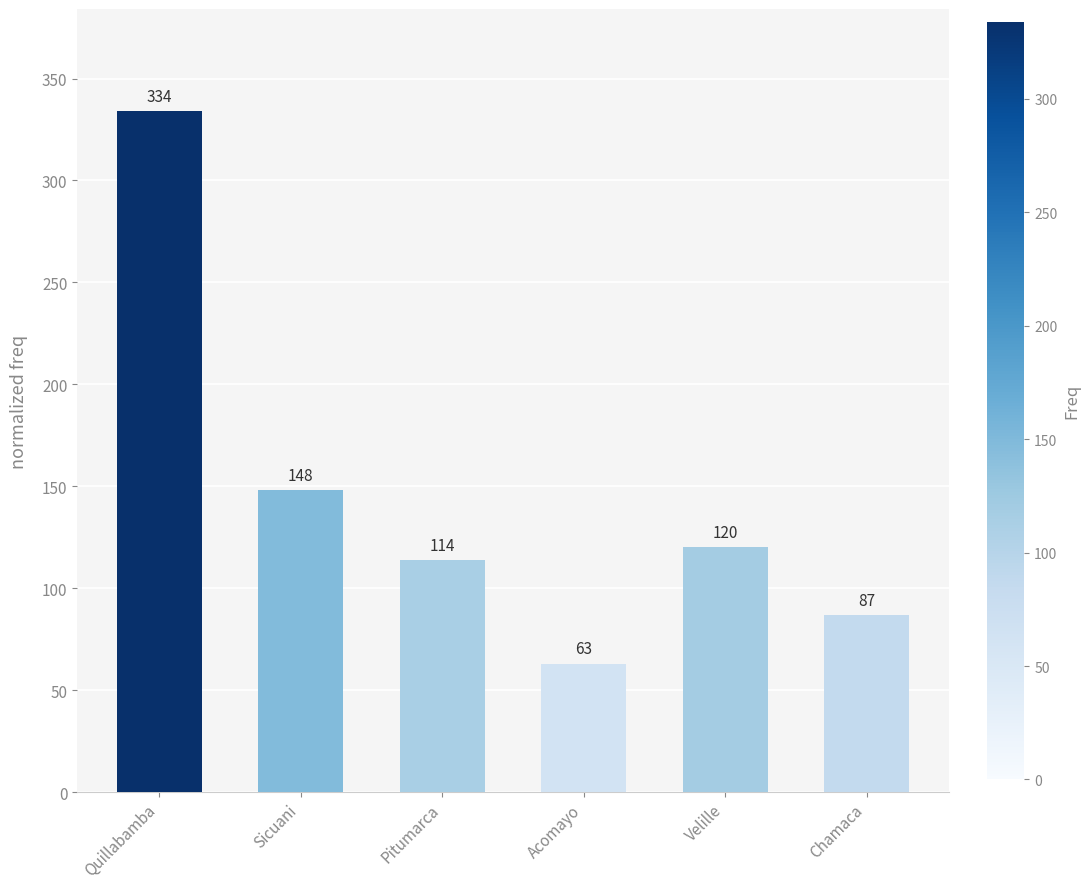

What is the ratio of the value at Sicuani to the value at Quillabamba?

0.4